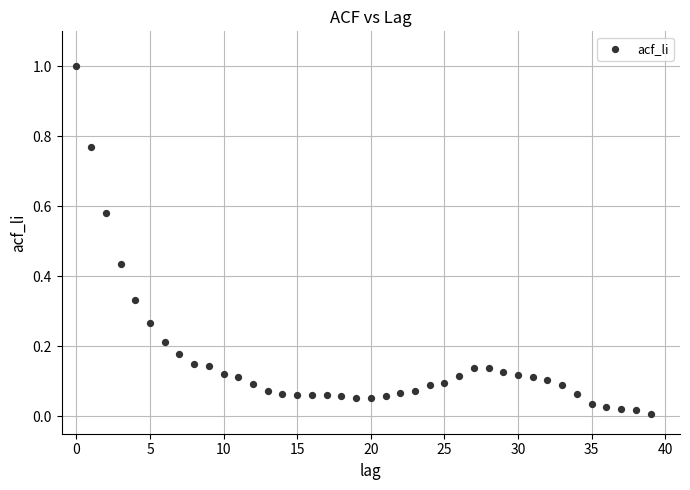

What is the range of Y values (max minus min)?

1.0